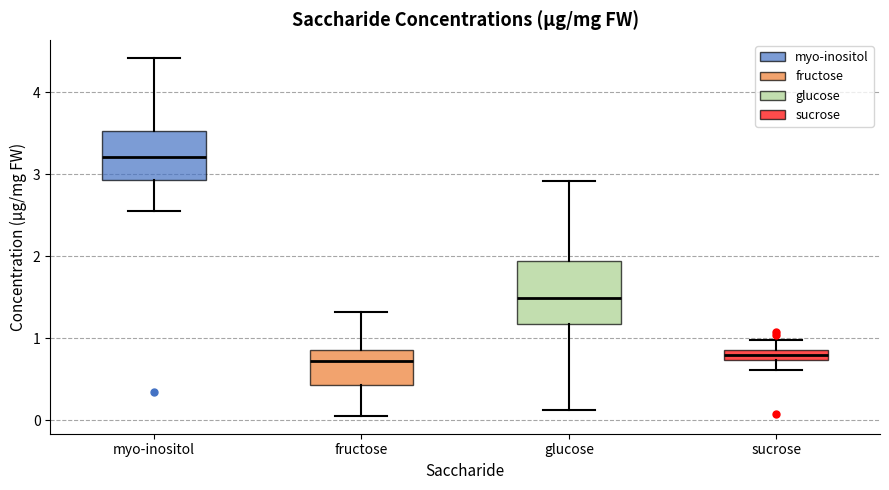

Comparing the boxes themselves (not the whiskers), which one is the tallest?

glucose